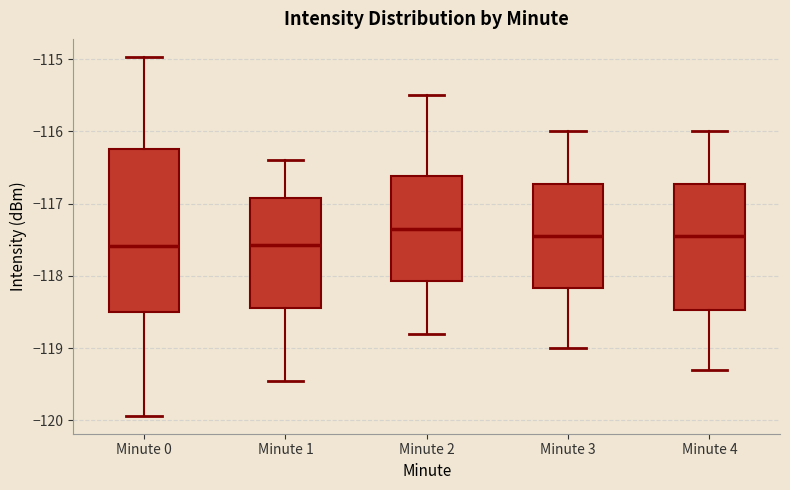

Where is the lower edge of the box for Minute 4 on the y-axis? The values are not printed on the chart, so give them approximately, as read against the axis.

-118.5